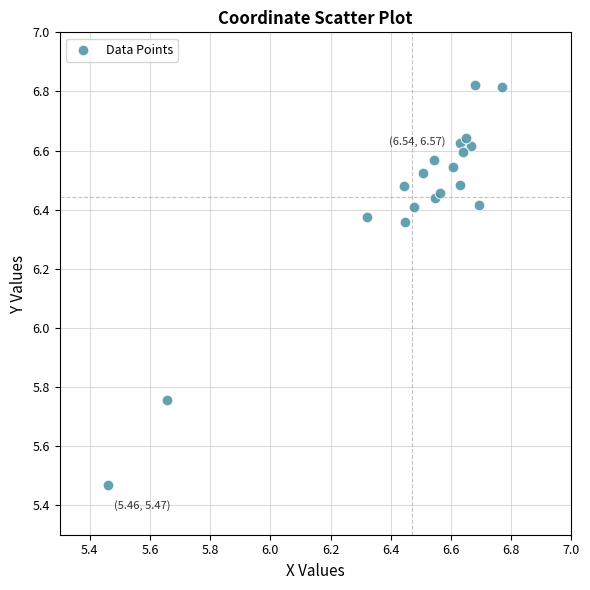

What is the range of Y values (max minus min)?

1.4